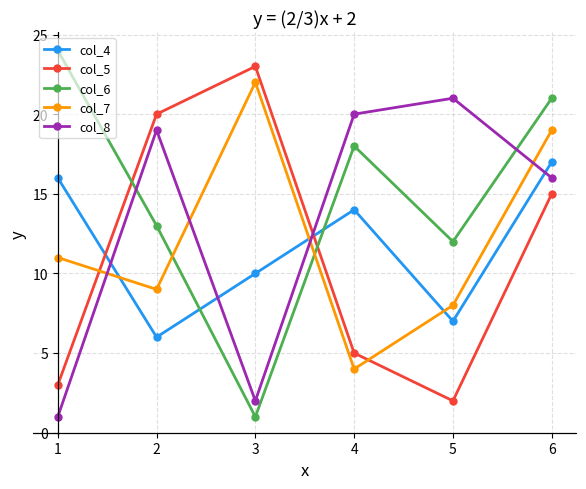

The value of col_6 at 5 is 12. True or false?

True